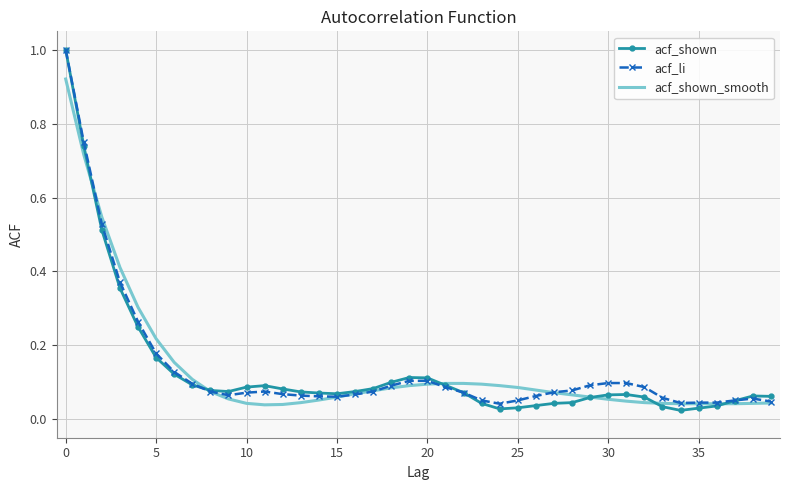

What is the maximum value for acf_shown?

1.0